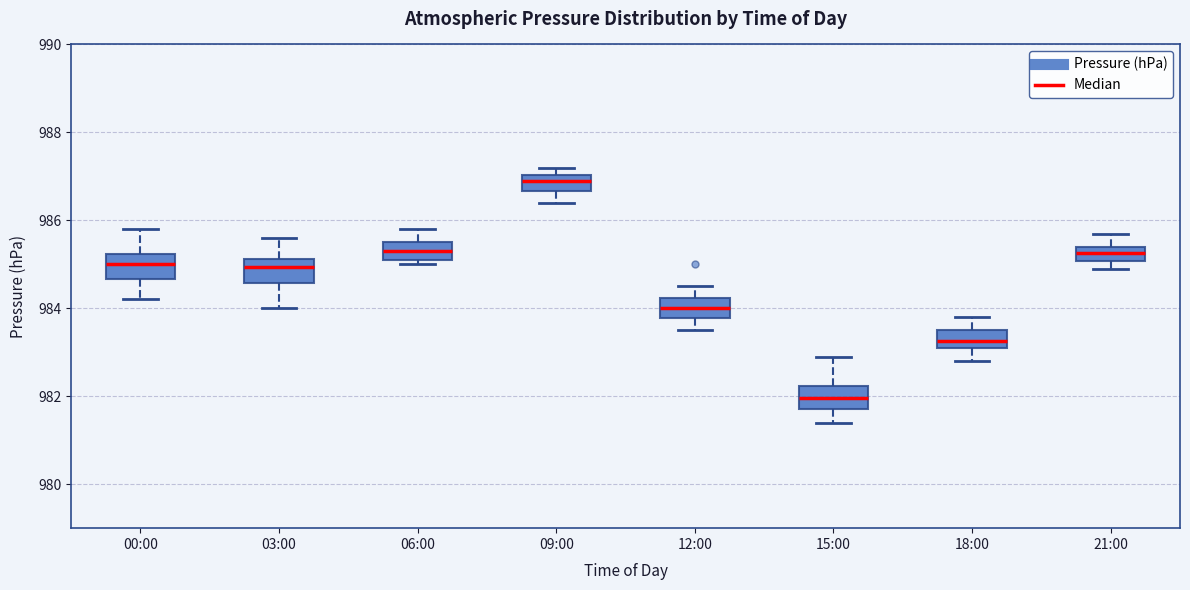

Which box's median line is the lowest?

15:00